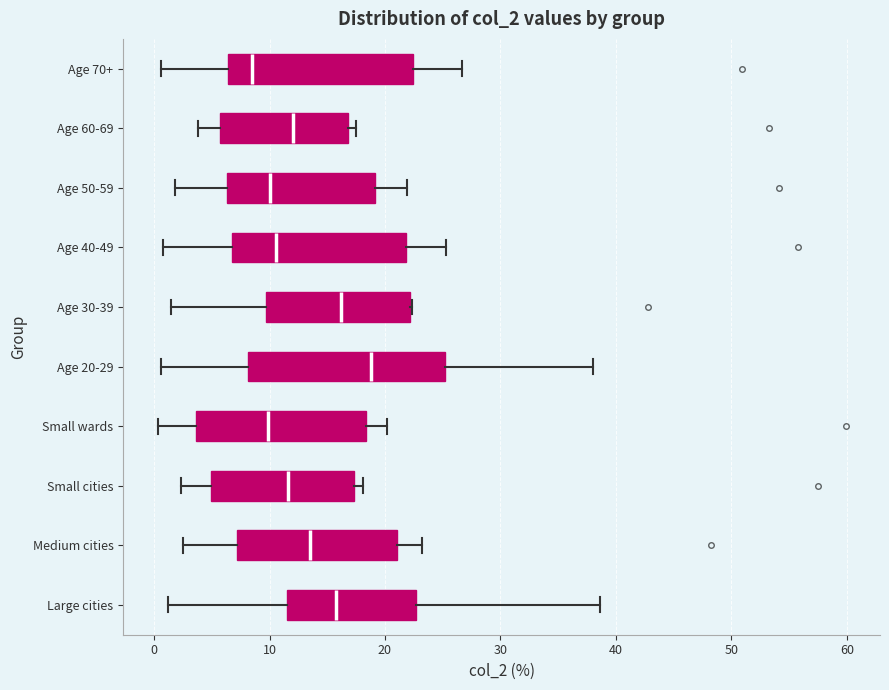

Reading bottom to top, read every box against the x-axis: the position of its median line, the range the box covers, and the ends of its whiskers. The values are not printed on the chart, so give them approximately, as read against the axis.

Large cities: median 16, box 12 to 23, whiskers 1 to 39
Medium cities: median 14, box 7 to 21, whiskers 3 to 23
Small cities: median 12, box 5 to 17, whiskers 2 to 18
Small wards: median 10, box 4 to 18, whiskers 0 to 20
Age 20-29: median 19, box 8 to 25, whiskers 1 to 38
Age 30-39: median 16, box 10 to 22, whiskers 2 to 22
Age 40-49: median 11, box 7 to 22, whiskers 1 to 25
Age 50-59: median 10, box 6 to 19, whiskers 2 to 22
Age 60-69: median 12, box 6 to 17, whiskers 4 to 18
Age 70+: median 9, box 6 to 22, whiskers 1 to 27